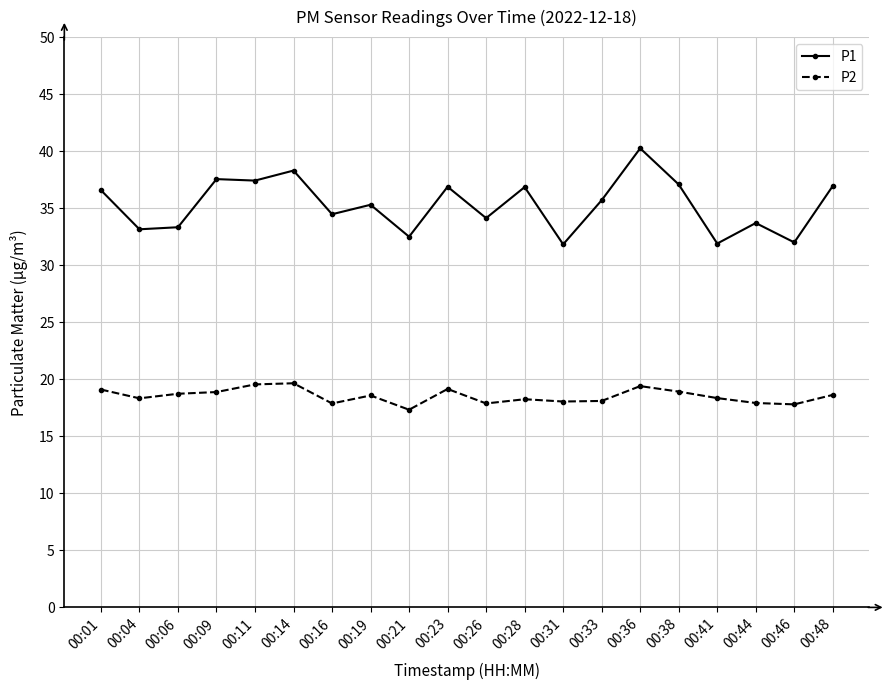

True or false: P1 has a value of 12.8 at 00:28.

False